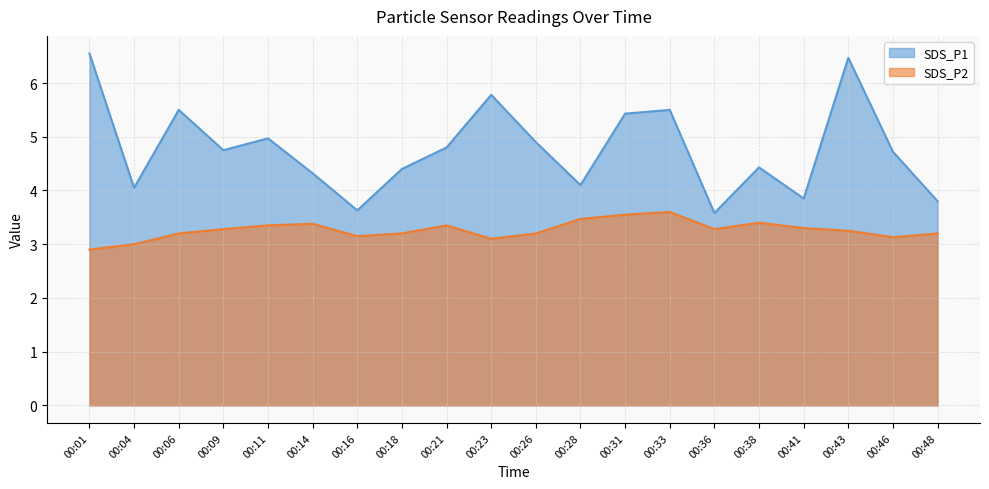

Count the SDS_P2 values in the range 3 to 4.

19